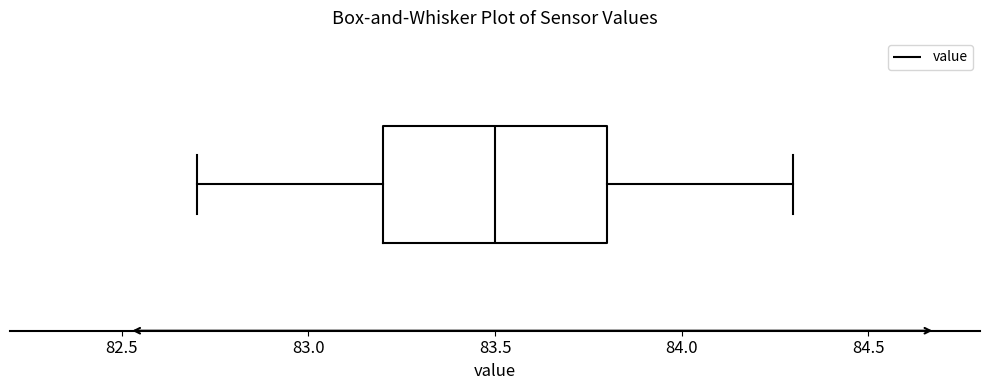

Where does the right whisker of the box end on the x-axis? The values are not printed on the chart, so give them approximately, as read against the axis.

84.3